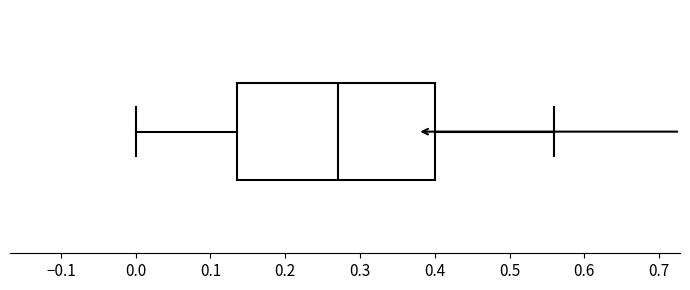

Transcribe this box plot: give where the median line is, the range the box spans, and where the two whiskers end, as read against the x-axis. The values are not printed on the chart, so give them approximately, as read against the axis.

median 0.27, box 0.14 to 0.40, whiskers 0.00 to 0.56